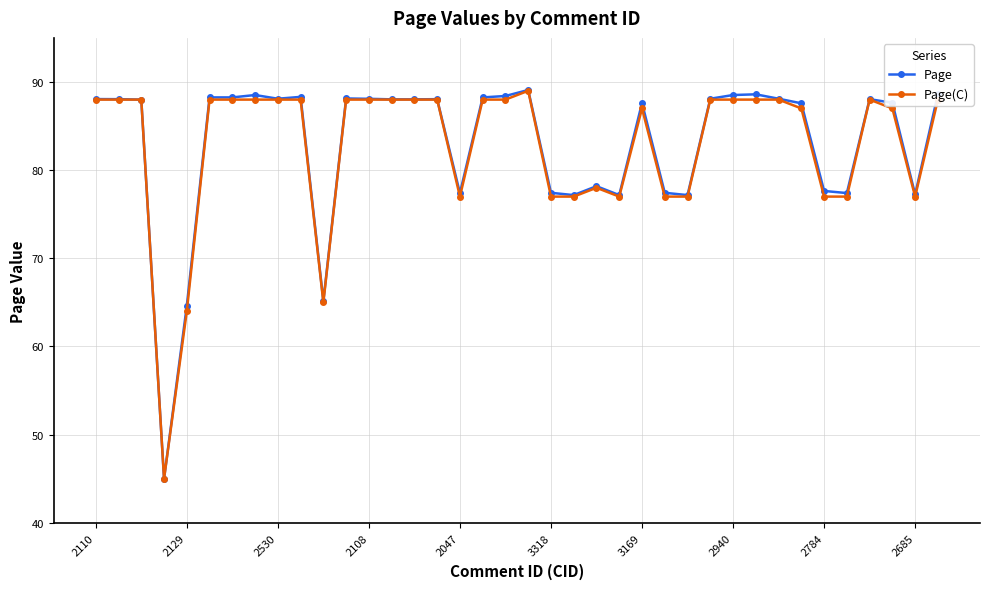

True or false: Page(C) has more than 1 interior local peaks.

True